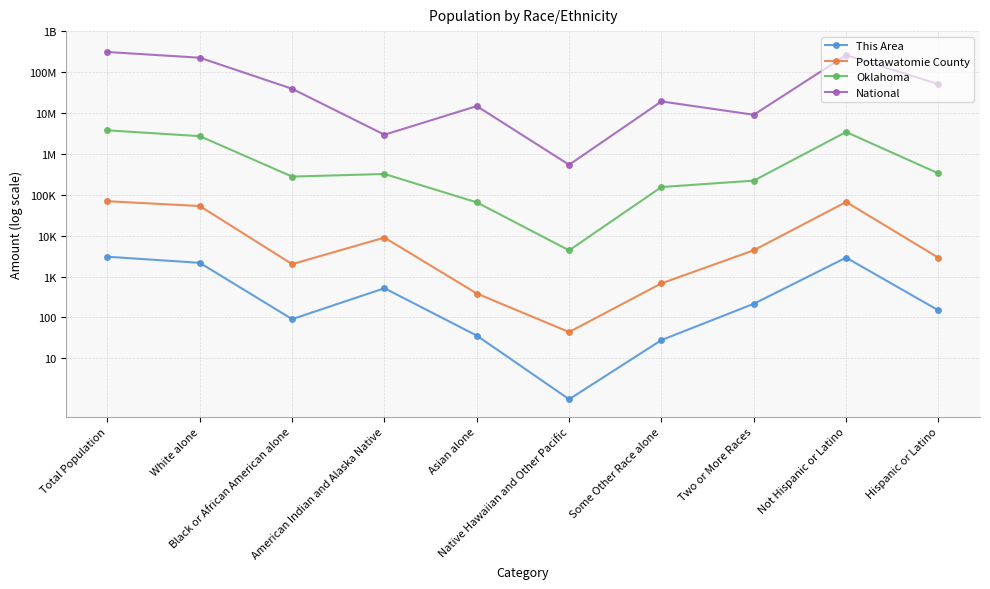

Does the chart have visible grid lines?

Yes